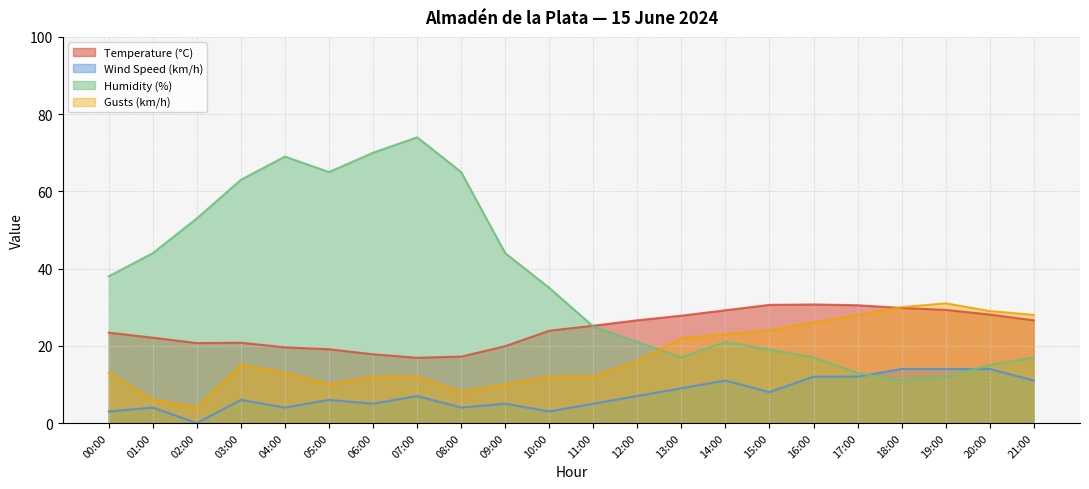

Does the chart display data point markers on the line(s)?

No